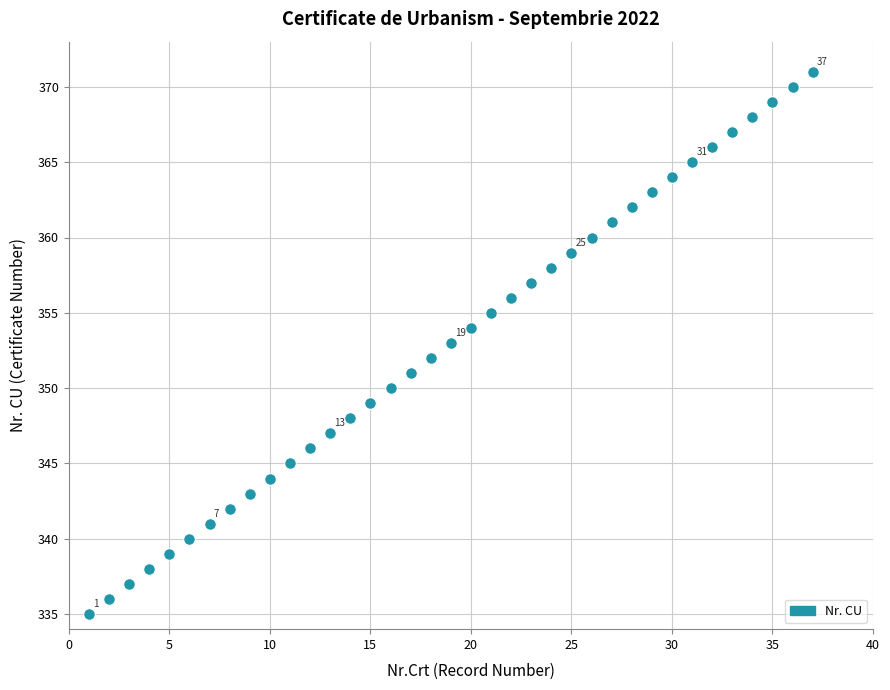

What is the range of X values (max minus min)?

36